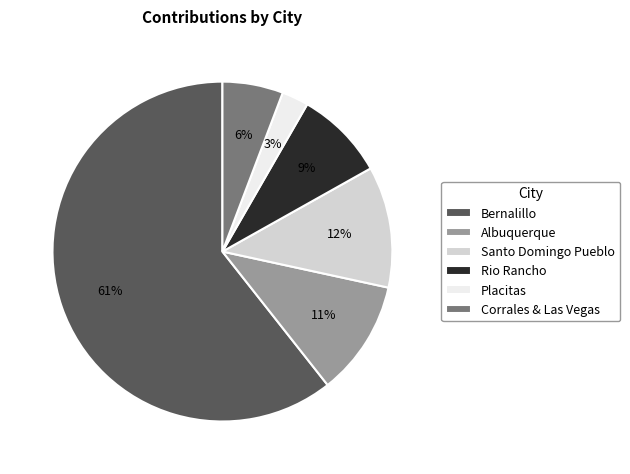

True or false: Placitas accounts for 3% of the total.

True